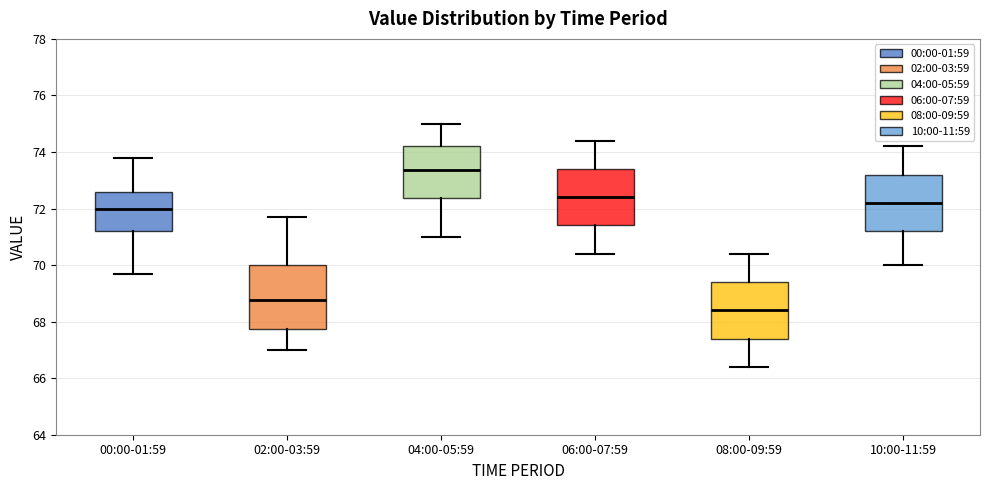

Where is the upper edge of the box for 06:00-07:59 on the y-axis? The values are not printed on the chart, so give them approximately, as read against the axis.

73.4